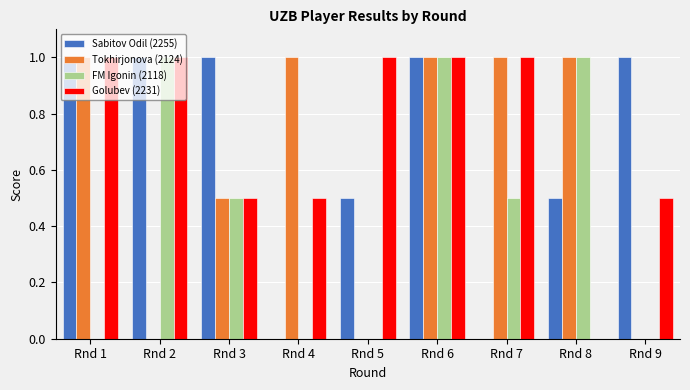

What is the approximate value of Tokhirjonova (2124) at Rnd 8?

1.0